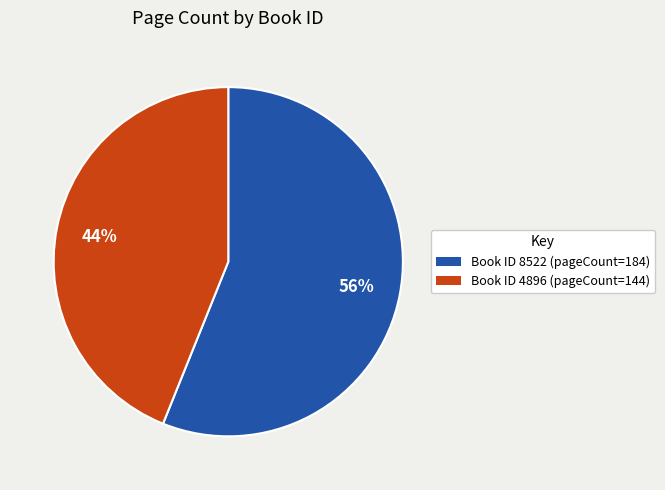

Is there a majority slice in this chart?

Yes